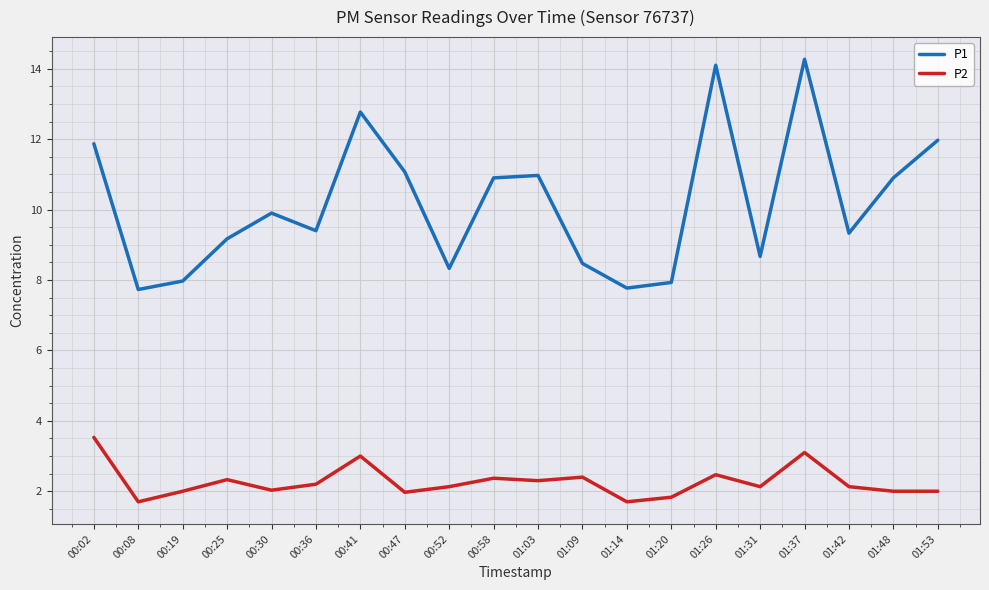

Count the number of categories in the chart.

20